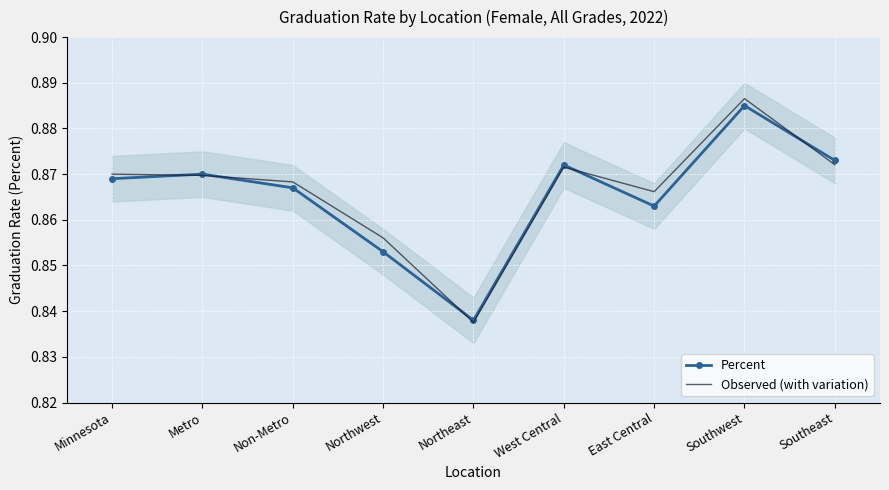

What is the sum of all Percent values?

7.8